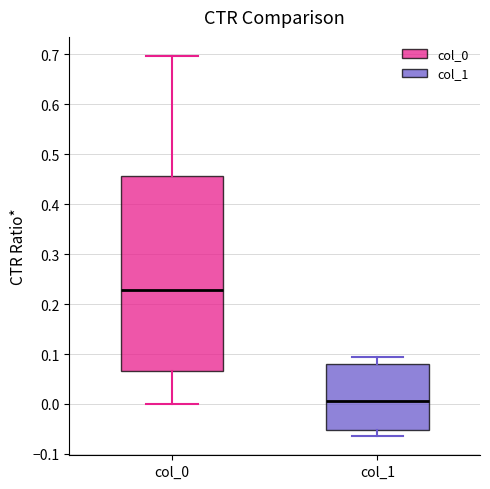

Which box has the lowest median line?

col_1